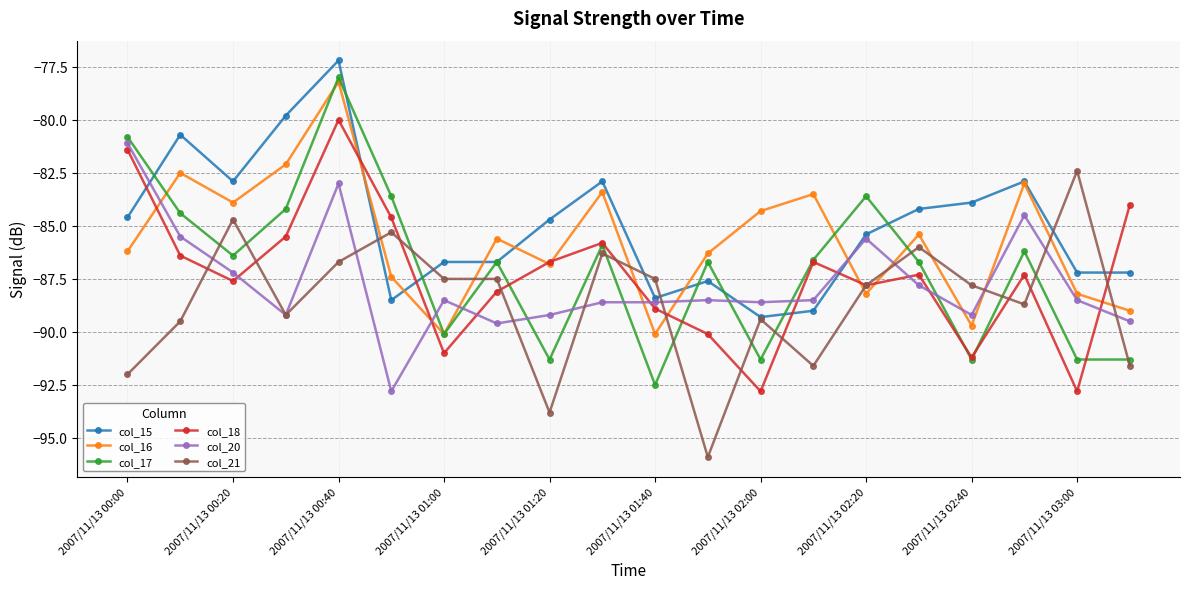

Which series has the largest range (max minus min)?

col_17